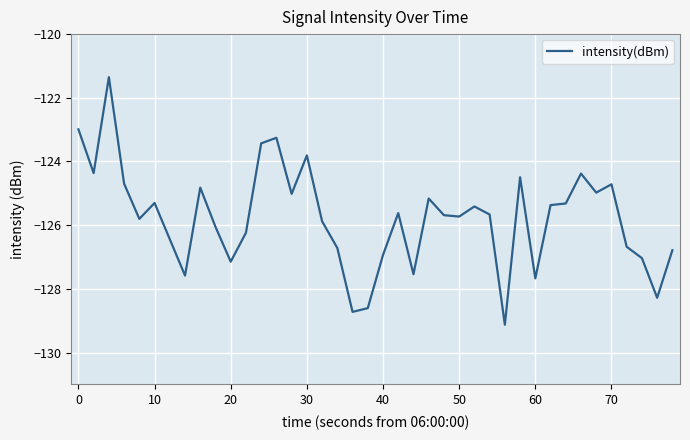

What is the maximum value shown in the chart?

-121.4